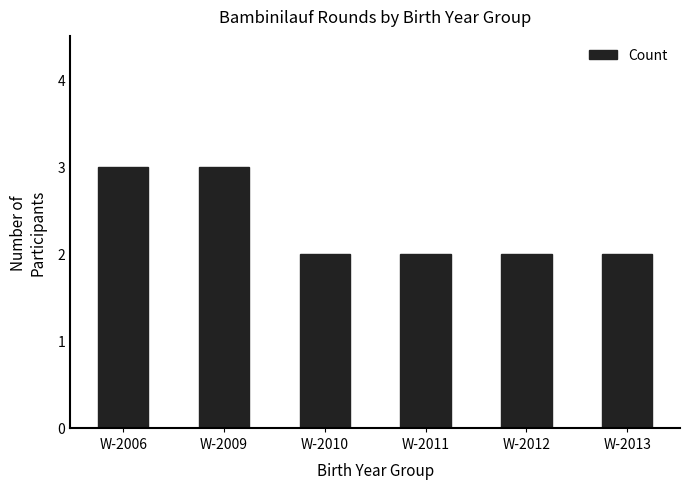

What is the maximum value shown in the chart?

3